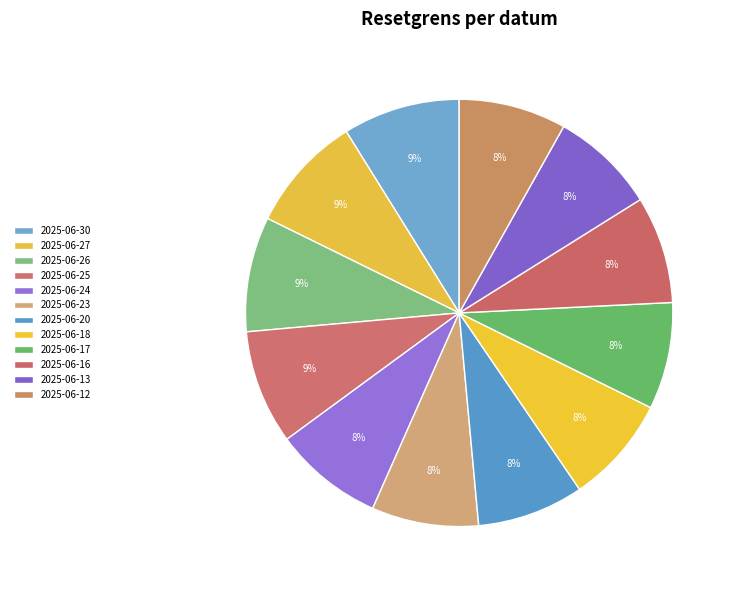

Which category has the biggest portion of the pie?

2025-06-30